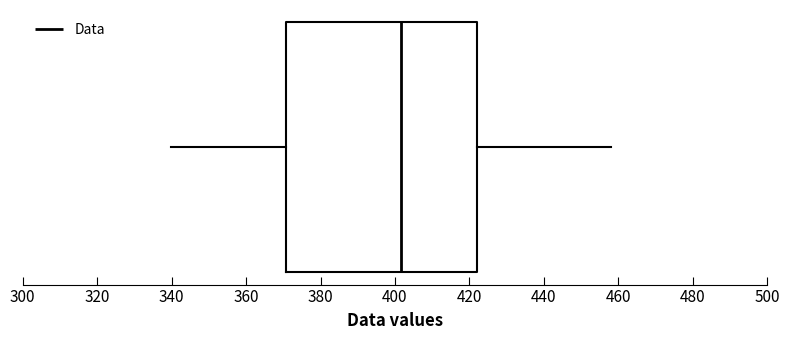

Transcribe this box plot: give where the median line is, the range the box spans, and where the two whiskers end, as read against the x-axis. The values are not printed on the chart, so give them approximately, as read against the axis.

median 402, box 370 to 422, whiskers 340 to 458